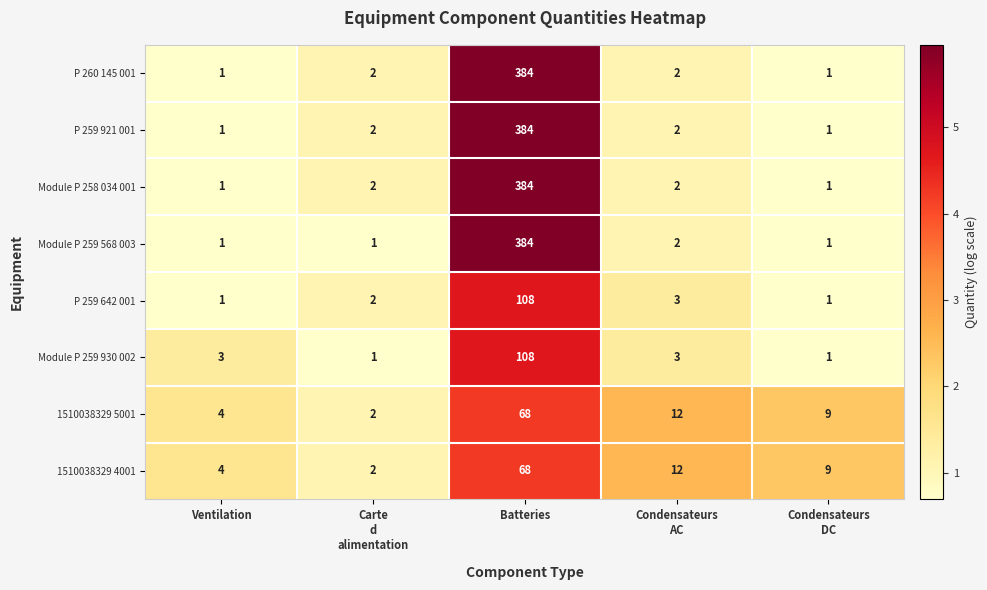

What is the difference between the maximum and minimum values in the P 259 921 001 series?

383